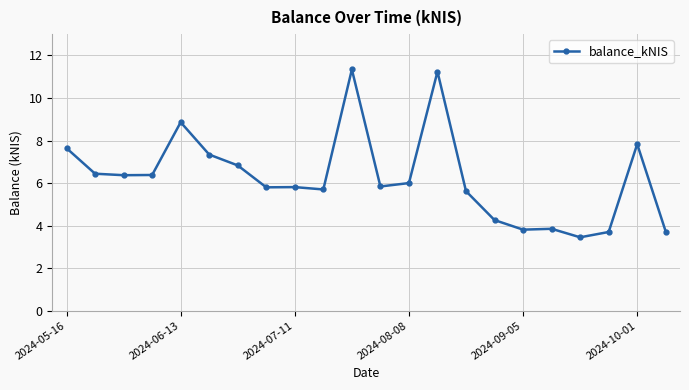

True or false: there are more than 2 points higher than both neighbors.

True